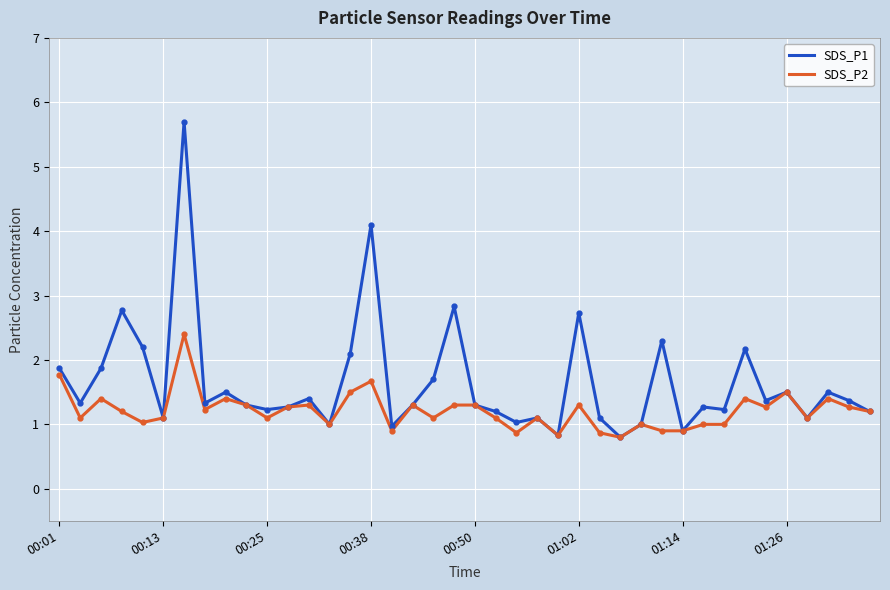

Reading left to right, extract all data points from this chart.

SDS_P1: 1.9	1.3	1.9	2.8	2.2	1.1	5.7	1.3	1.5	1.3	1.2	1.3	1.4	1.0	2.1	4.1	1.0	1.3	1.7	2.8	1.3	1.2	1.0	1.1	0.8	2.7	1.1	0.8	1.0	2.3	0.9	1.3	1.2	2.2	1.4	1.5	1.1	1.5	1.4	1.2
SDS_P2: 1.8	1.1	1.4	1.2	1.0	1.1	2.4	1.2	1.4	1.3	1.1	1.3	1.3	1.0	1.5	1.7	0.9	1.3	1.1	1.3	1.3	1.1	0.9	1.1	0.8	1.3	0.9	0.8	1.0	0.9	0.9	1.0	1.0	1.4	1.3	1.5	1.1	1.4	1.3	1.2